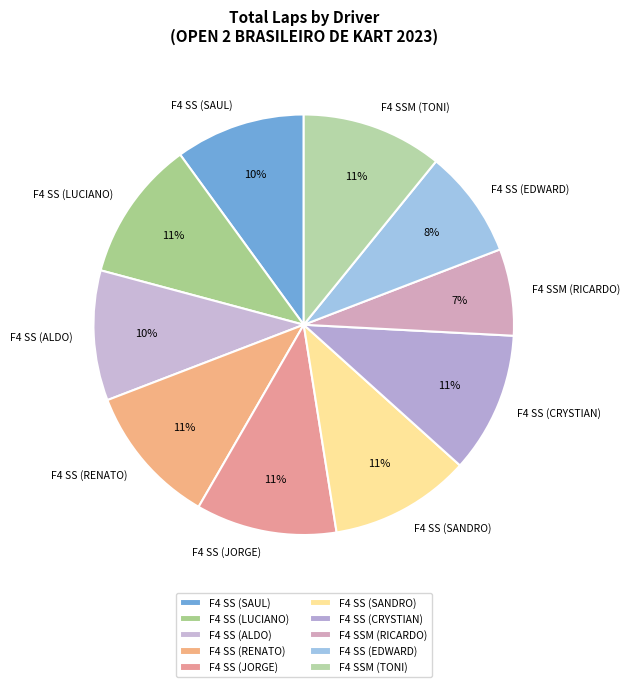

True or false: F4 SSM (RICARDO) accounts for 7% of the total.

True